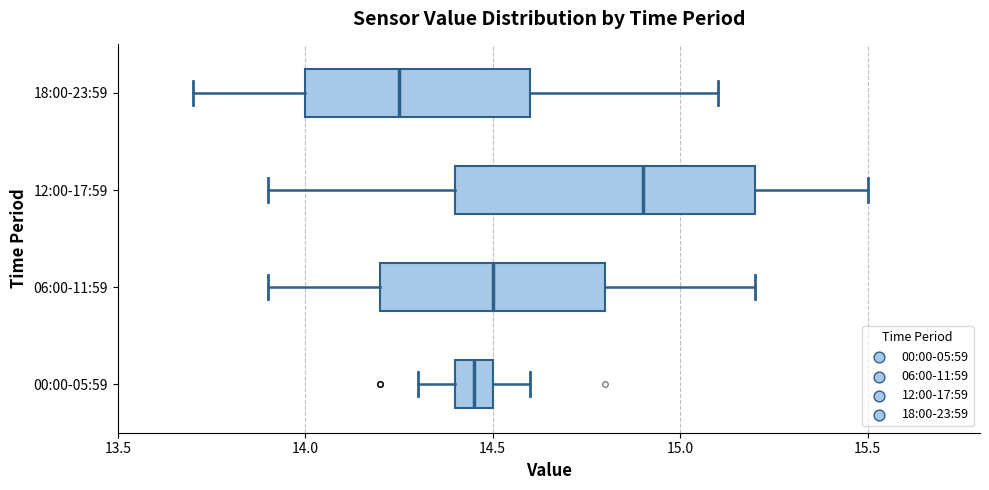

Reading bottom to top, read every box against the x-axis: the position of its median line, the range the box covers, and the ends of its whiskers. The values are not printed on the chart, so give them approximately, as read against the axis.

00:00-05:59: median 14.45, box 14.40 to 14.50, whiskers 14.30 to 14.60
06:00-11:59: median 14.50, box 14.20 to 14.80, whiskers 13.90 to 15.20
12:00-17:59: median 14.90, box 14.40 to 15.20, whiskers 13.90 to 15.50
18:00-23:59: median 14.25, box 14.00 to 14.60, whiskers 13.70 to 15.10